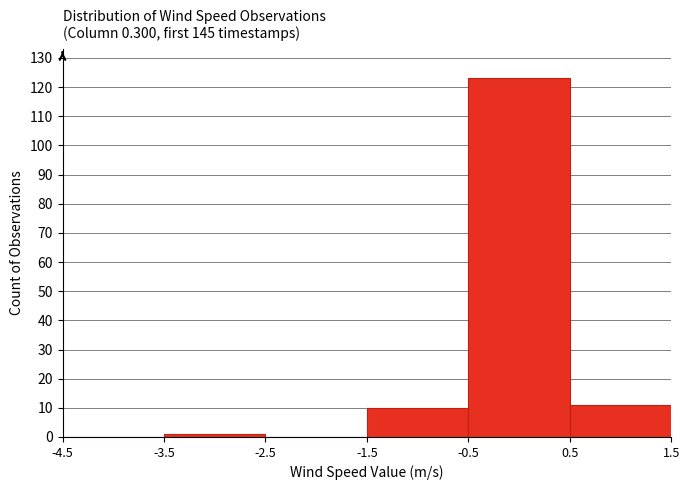

Reading left to right, list every bar in this chart as the range it spans on the x-axis followed by its height. The values are not printed on the chart, so give them approximately, as read against the axis.

-4.5 to -3.5: 0
-3.5 to -2.5: 1
-2.5 to -1.5: 0
-1.5 to -0.5: 10
-0.5 to 0.5: 123
0.5 to 1.5: 11